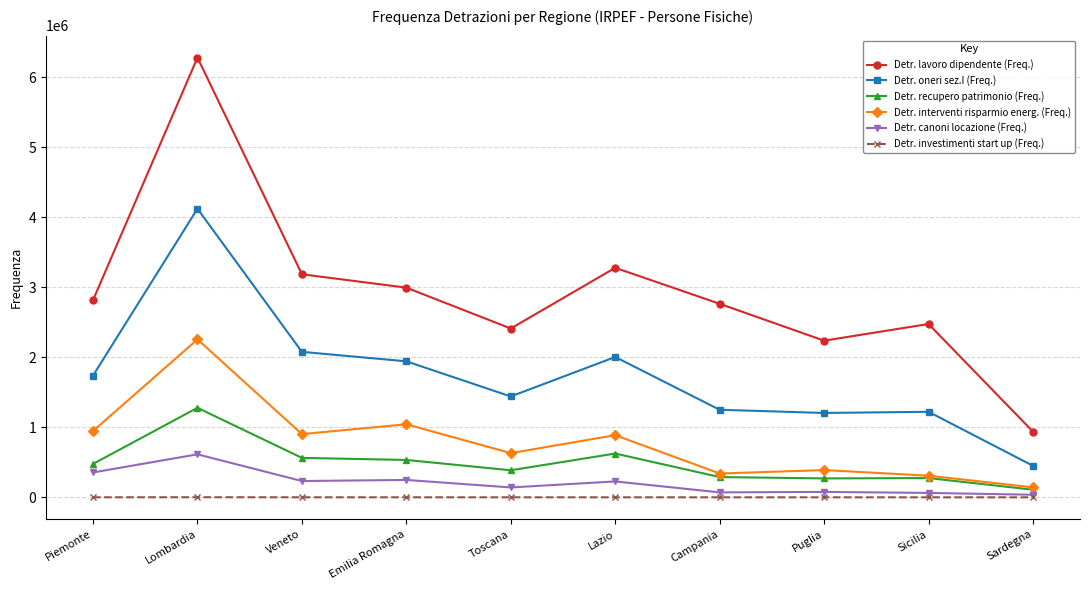

What is the value of the Detr. oneri sez.I (Freq.) point at the 10th from the left?

449854